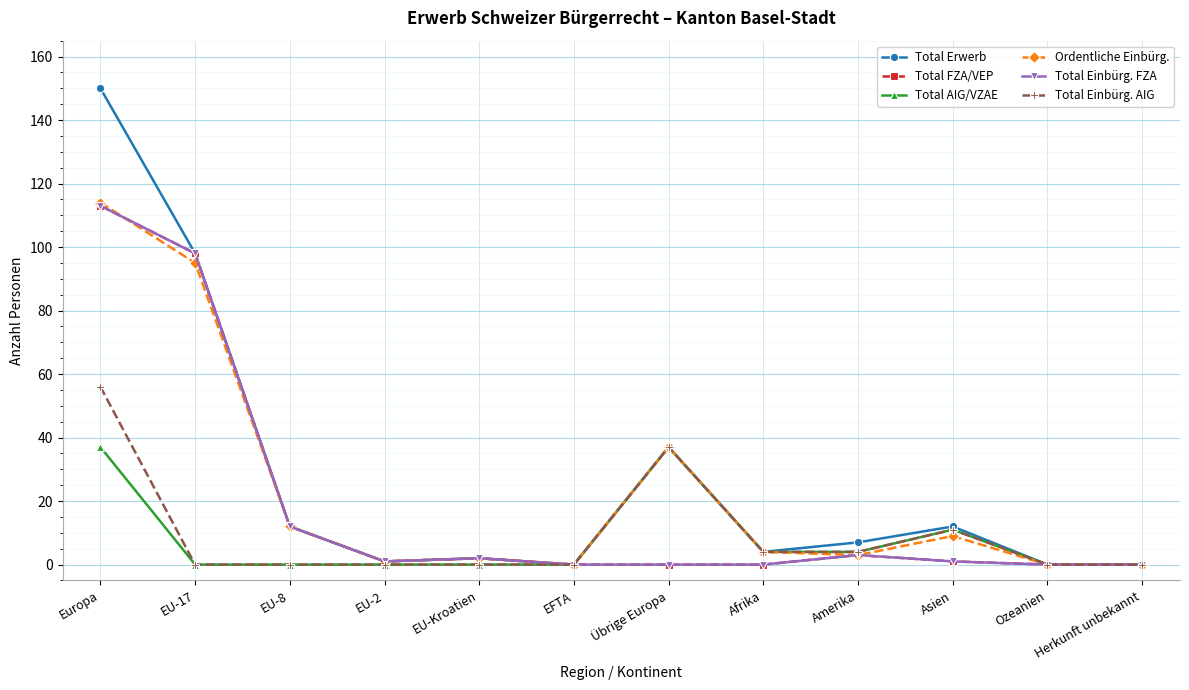

What is the total value across all series at Europa?

583